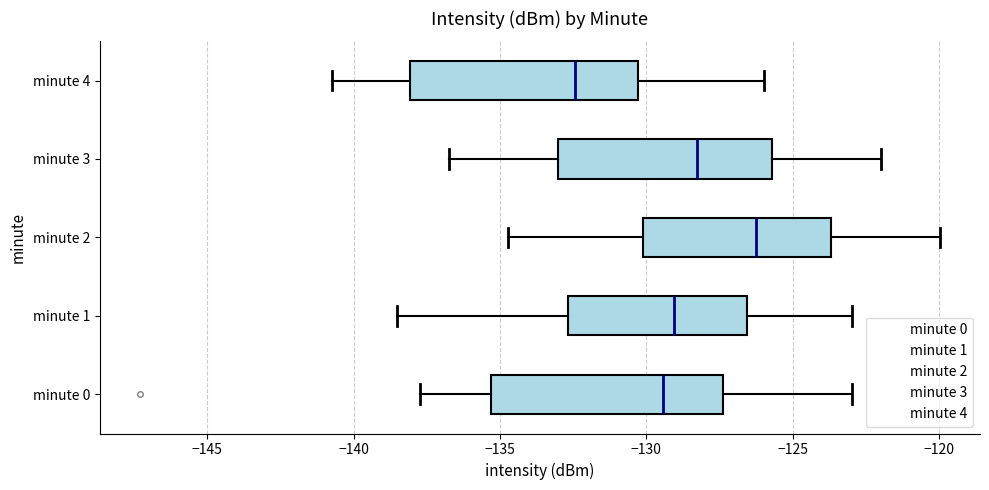

Reading bottom to top, read every box against the x-axis: the position of its median line, the range the box covers, and the ends of its whiskers. The values are not printed on the chart, so give them approximately, as read against the axis.

minute 0: median -129.5, box -135.5 to -127.5, whiskers -137.5 to -123.0
minute 1: median -129.0, box -132.5 to -126.5, whiskers -138.5 to -123.0
minute 2: median -126.5, box -130.0 to -123.5, whiskers -134.5 to -120.0
minute 3: median -128.5, box -133.0 to -125.5, whiskers -136.5 to -122.0
minute 4: median -132.5, box -138.0 to -130.5, whiskers -140.5 to -126.0